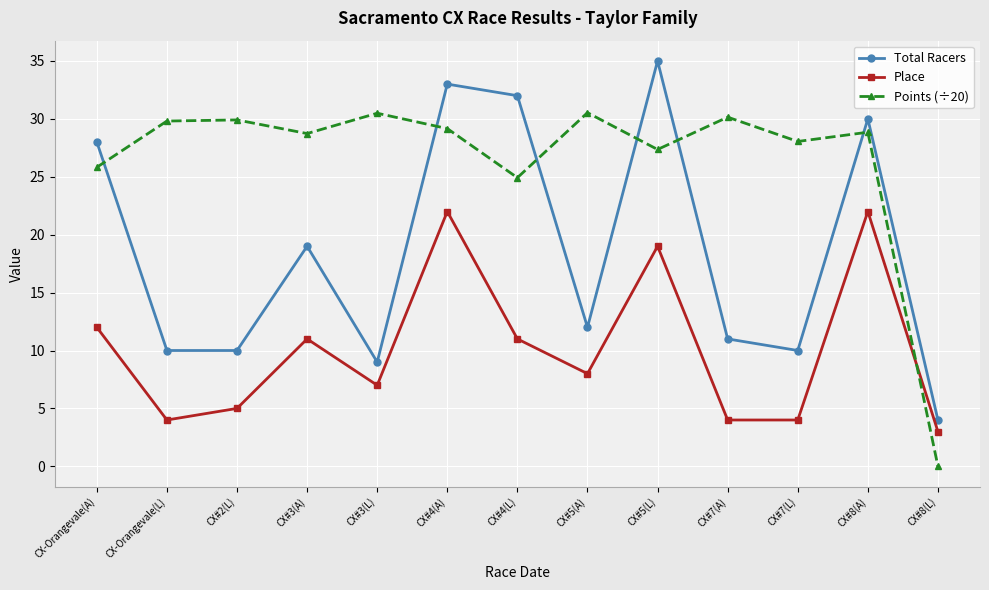

Which series has the largest total across all categories?

Points (÷20)